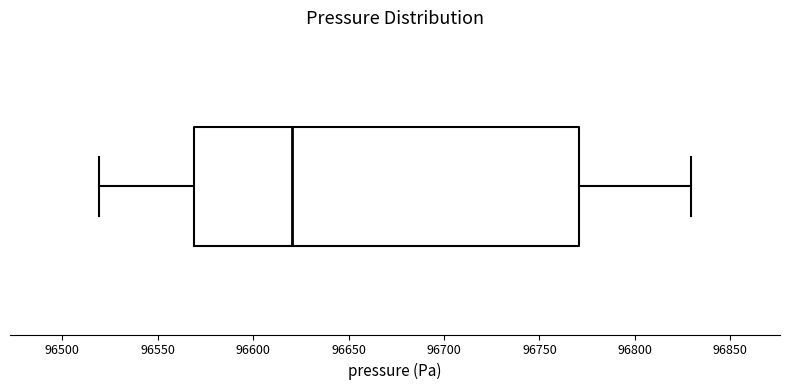

Where is the right edge of the box on the x-axis? The values are not printed on the chart, so give them approximately, as read against the axis.

96770